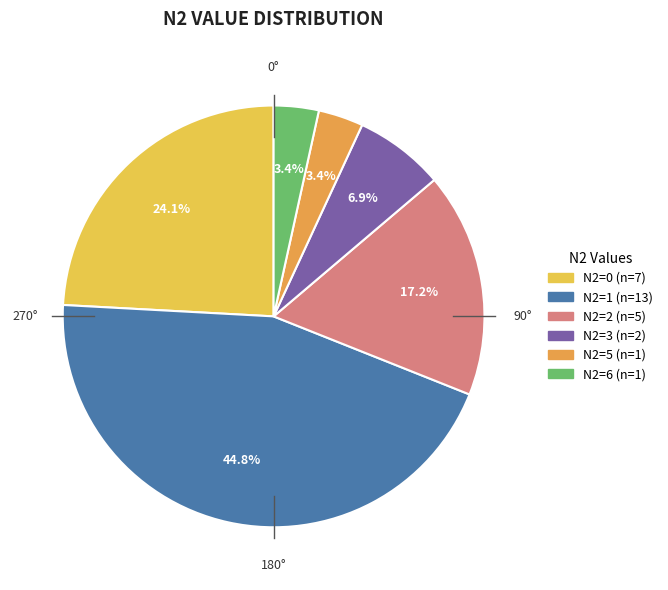

The N2=3 slice represents 7% of the pie. True or false?

True